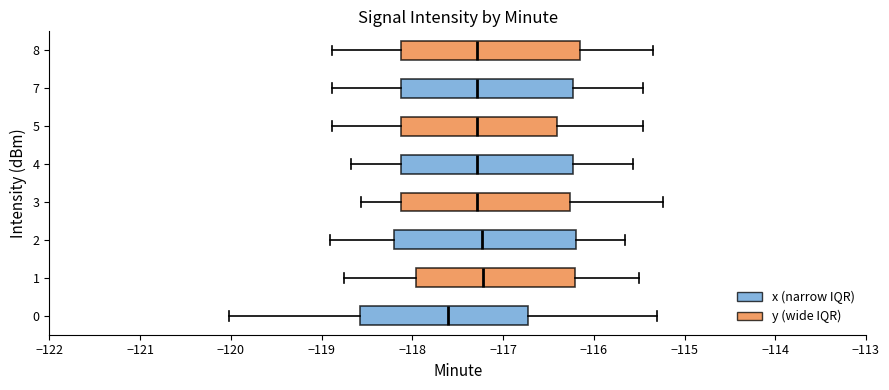

Where does the median line of the box at y = 5 sit on the x-axis? The values are not printed on the chart, so give them approximately, as read against the axis.

-117.3